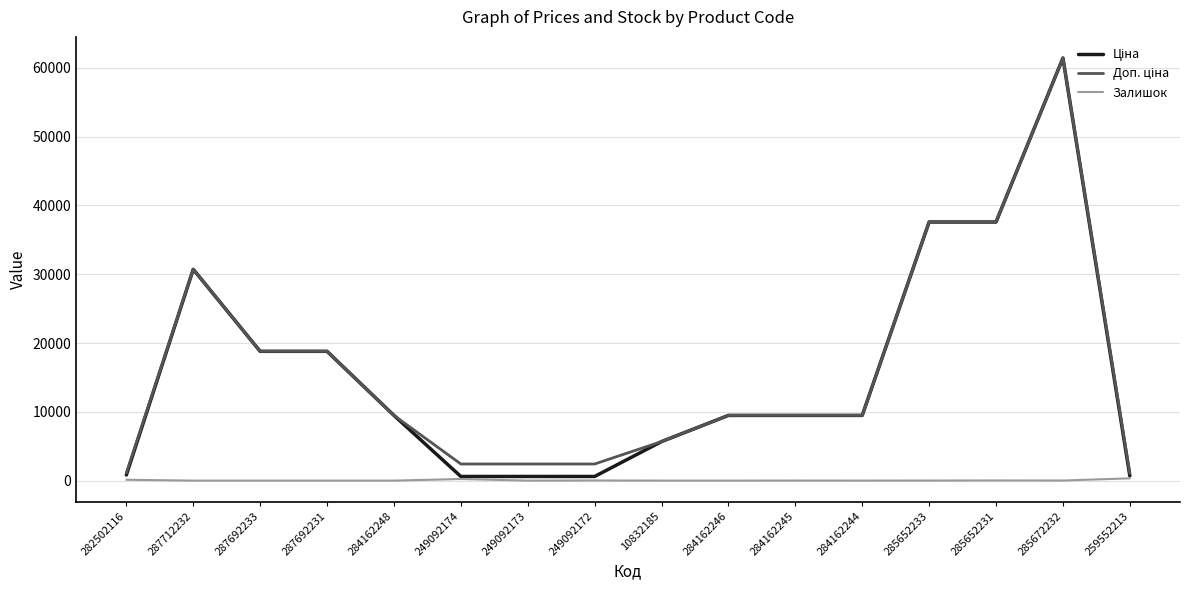

At which category is the sum across all series the highest?

285672232